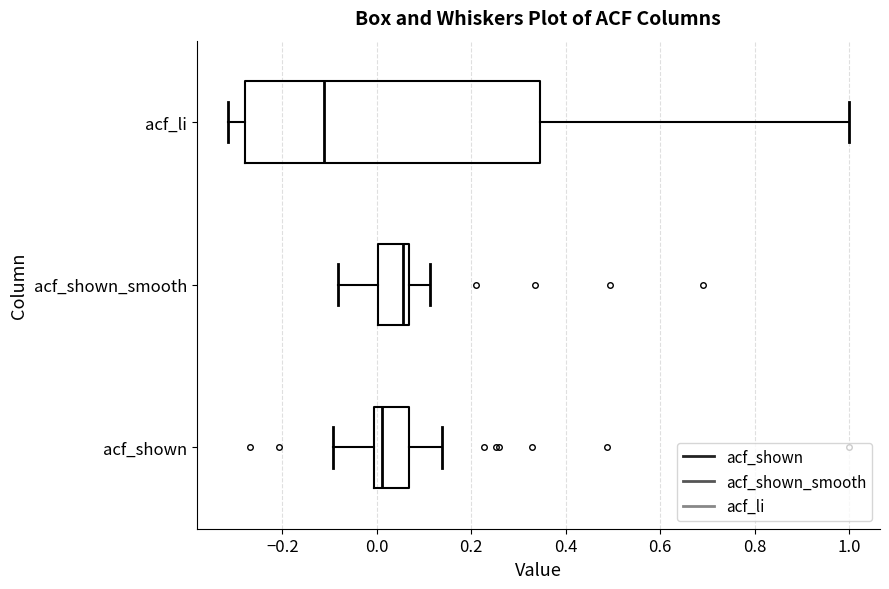

Reading bottom to top, read every box against the x-axis: the position of its median line, the range the box covers, and the ends of its whiskers. The values are not printed on the chart, so give them approximately, as read against the axis.

acf_shown: median 0.02, box 0.00 to 0.06, whiskers -0.10 to 0.14
acf_shown_smooth: median 0.06 (just left of the box's right edge), box 0.00 to 0.06, whiskers -0.08 to 0.12
acf_li: median -0.12, box -0.28 to 0.34, whiskers -0.32 to 1.00